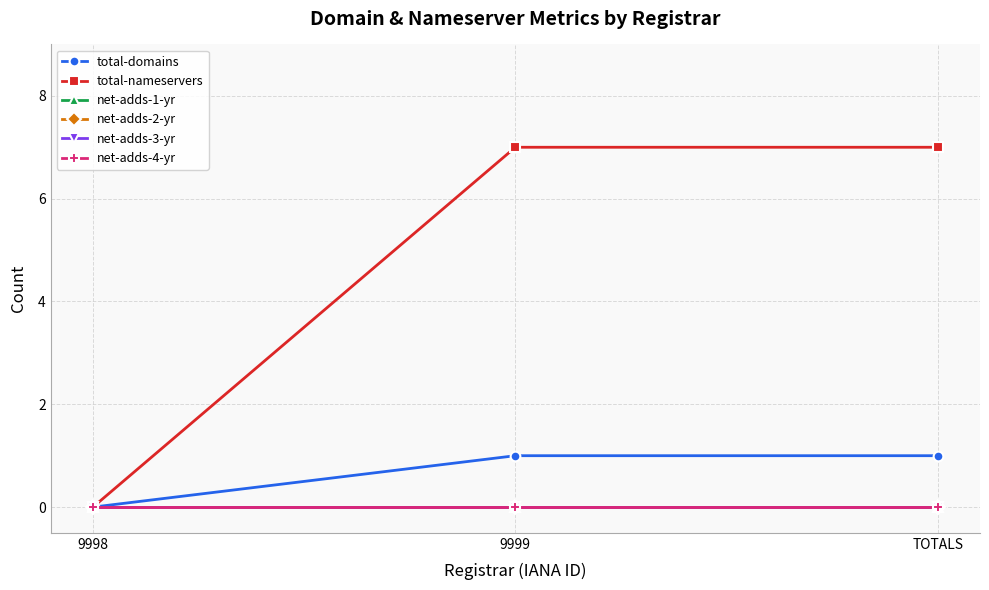

Is this an area chart (filled region under the line)?

No